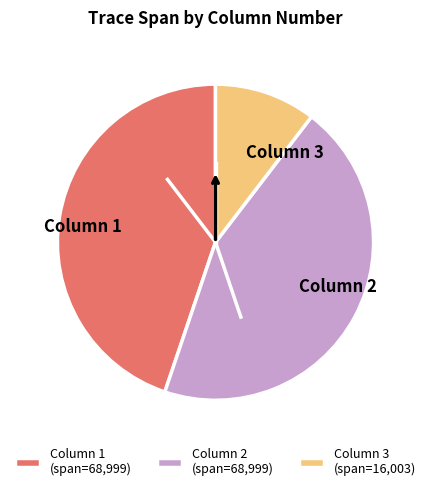

Is it true that Column 2 is 45% of the pie?

True